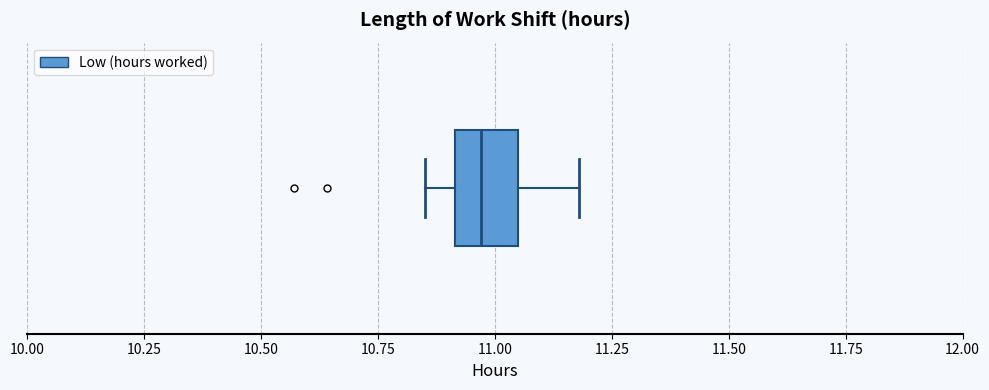

Read this box plot against the x-axis: the position of the median line, the range covered by the box, and the ends of both whiskers. The values are not printed on the chart, so give them approximately, as read against the axis.

median 10.95, box 10.90 to 11.05, whiskers 10.85 to 11.20